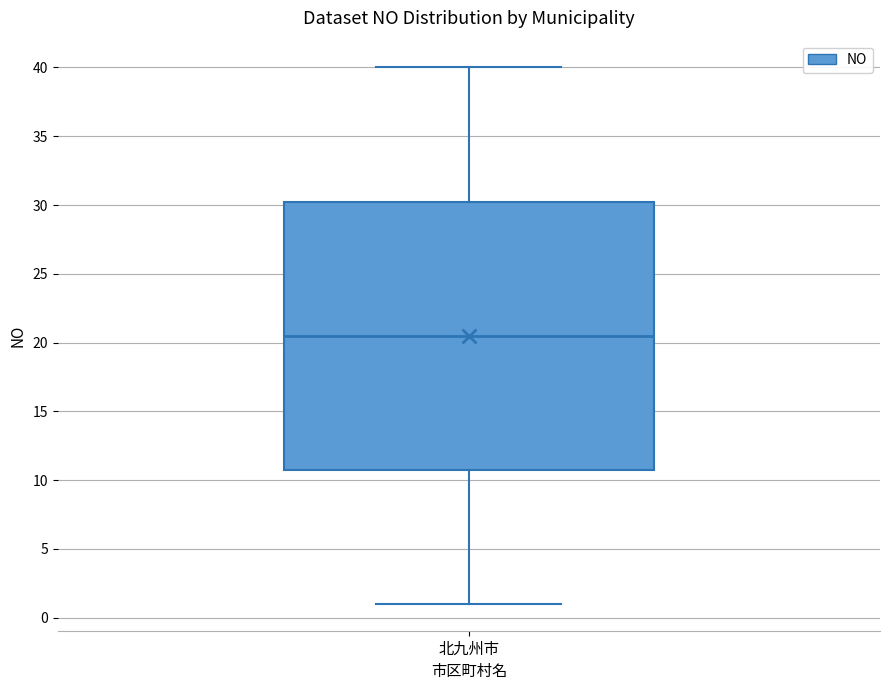

Where does the upper whisker of the box for 北九州市 end on the y-axis? The values are not printed on the chart, so give them approximately, as read against the axis.

40.0